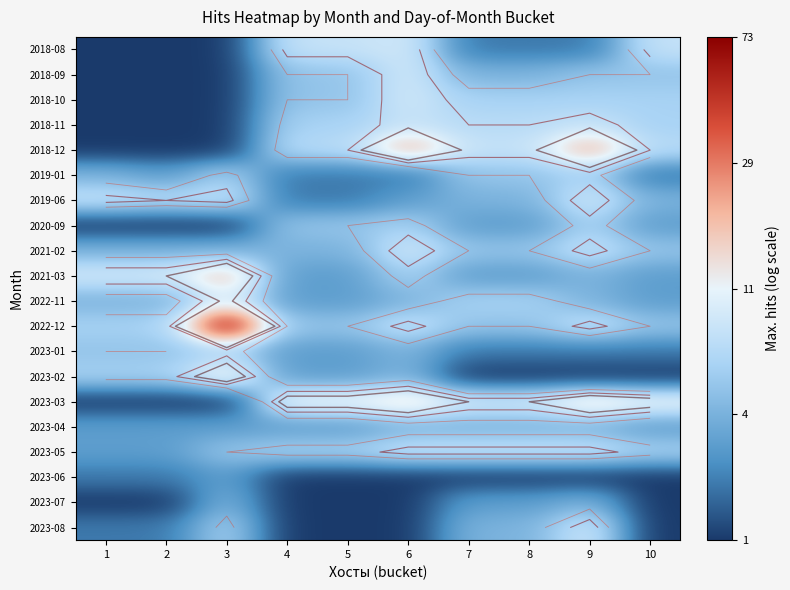

The 2019-06 series shows 2.3 at 9. True or false?

True